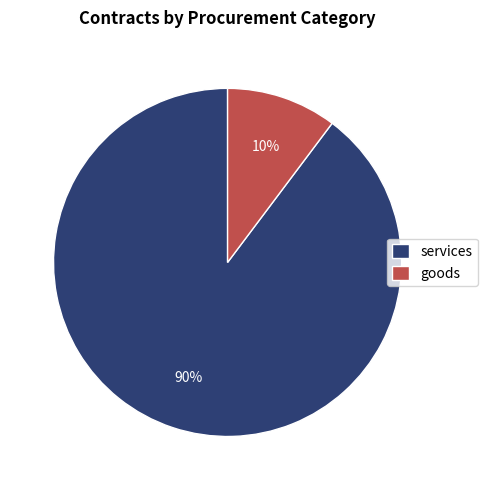

Which has a higher value, goods or services?

services